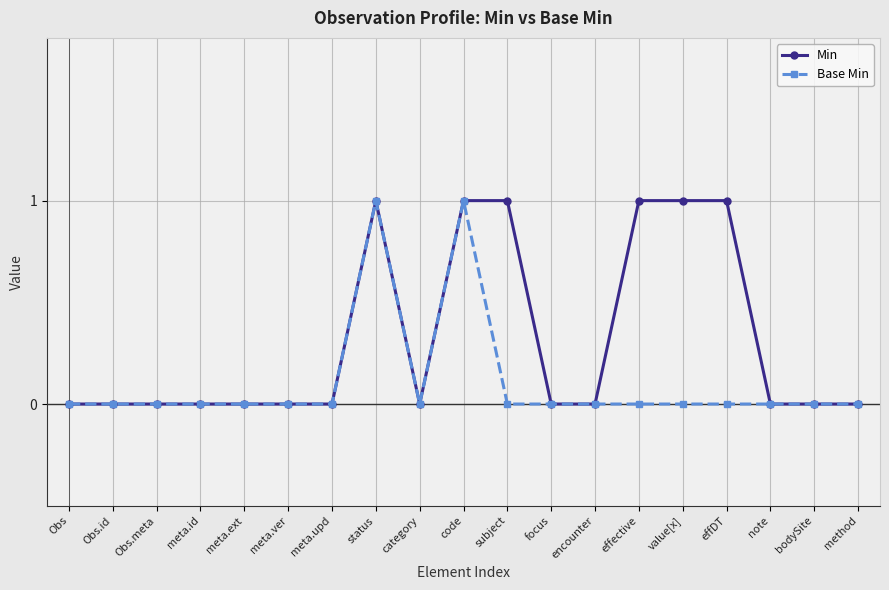

List the series in order of their overall mean, highest first.

Min, Base Min